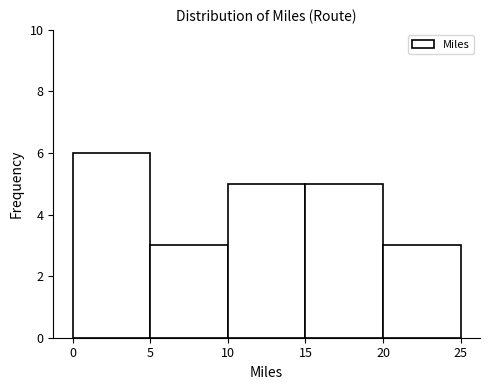

Reading left to right, transcribe this chart: for each bar, give the range it covers on the x-axis and its height. The values are not printed on the chart, so give them approximately, as read against the axis.

0 to 5: 6
5 to 10: 3
10 to 15: 5
15 to 20: 5
20 to 25: 3